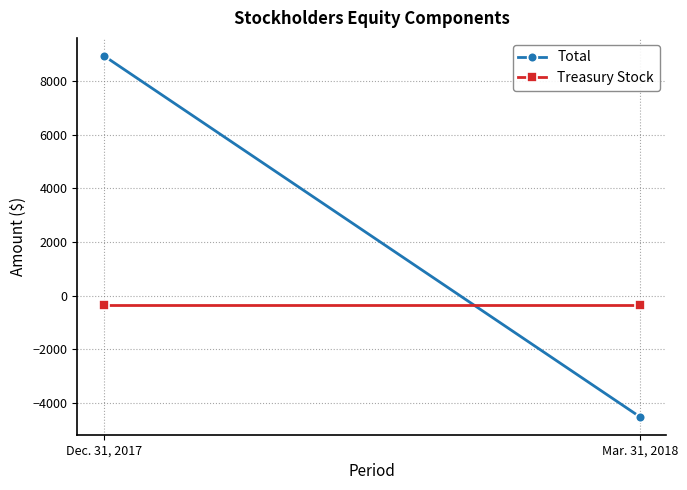

At how many categories does at least one series exceed 632?

1